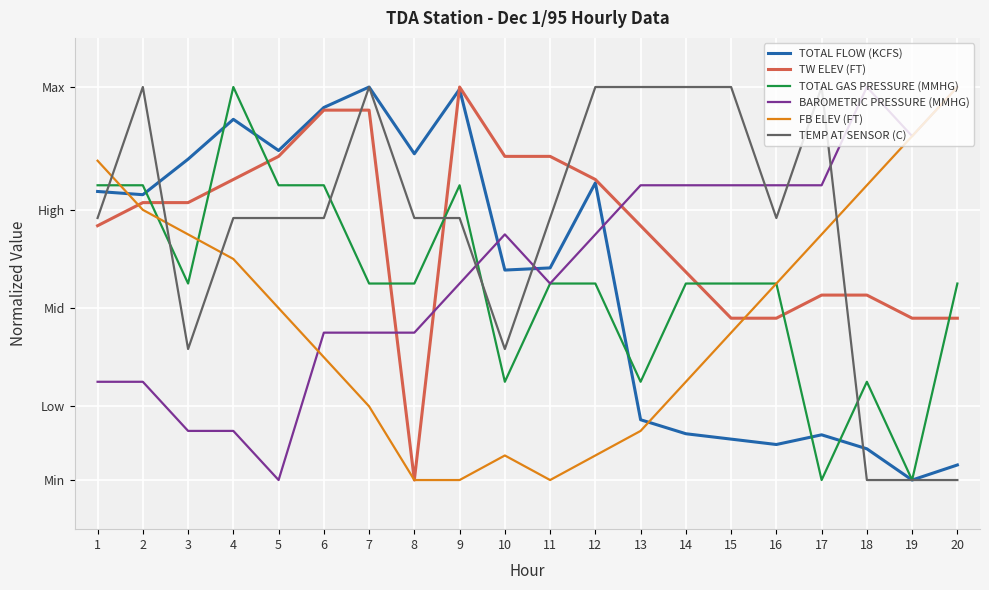

Does the chart display data point markers on the line(s)?

No